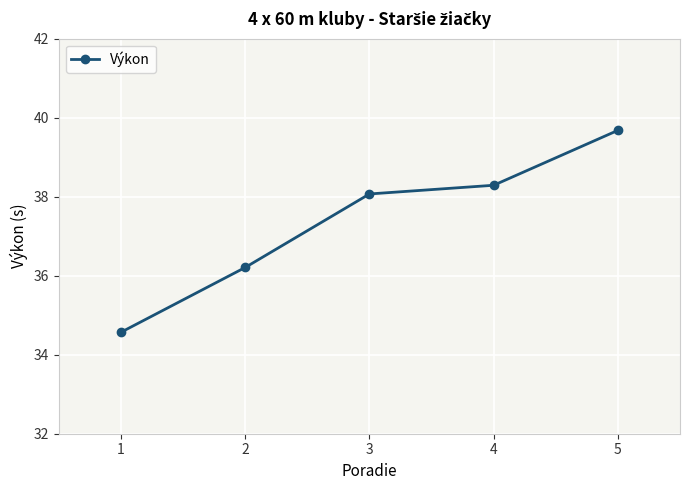

What is the average value?

37.4